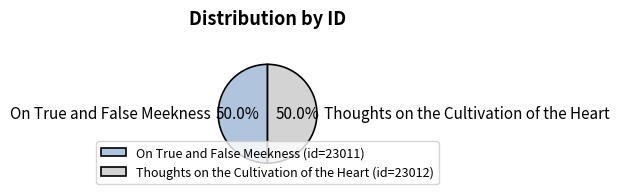

How much of the chart is everything except Thoughts on the Cultivation of the Heart?

50.0%